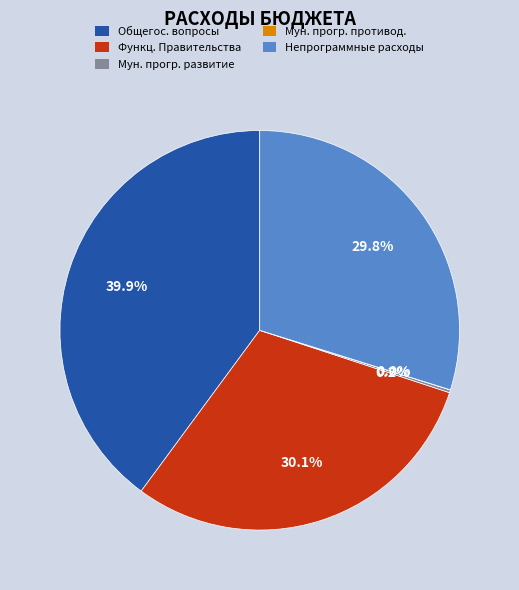

To the nearest percent, what is the average slice percentage?

20%